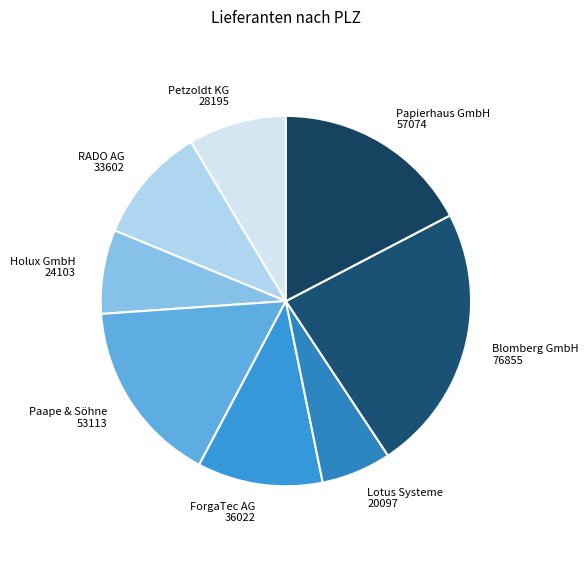

Rank the categories by value from highest to lowest.

Blomberg GmbH 76855, Papierhaus GmbH 57074, Paape & Söhne 53113, ForgaTec AG 36022, RADO AG 33602, Petzoldt KG 28195, Holux GmbH 24103, Lotus Systeme 20097